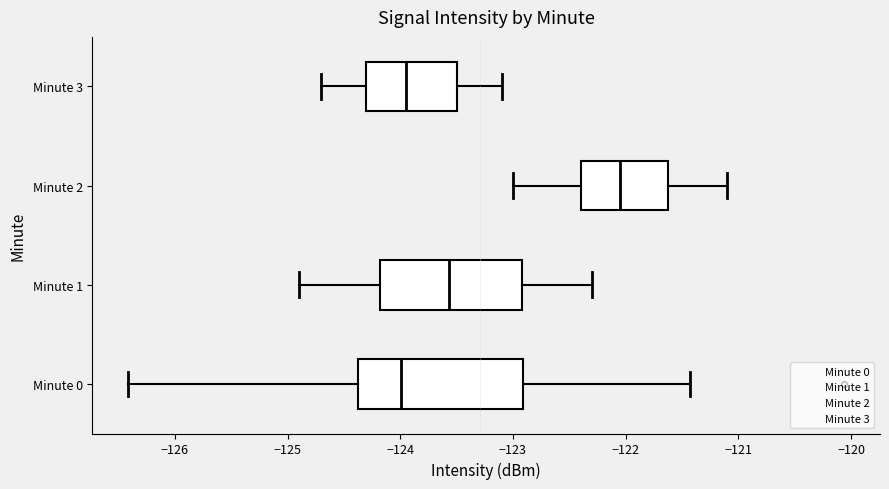

Where does the left whisker of the box for Minute 2 end on the x-axis? The values are not printed on the chart, so give them approximately, as read against the axis.

-123.0